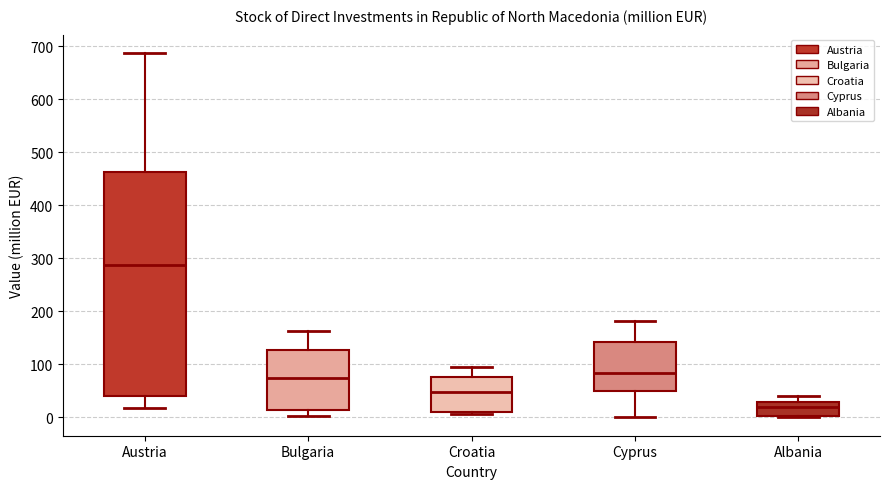

Reading left to right, transcribe this box plot: for each box, give where its median line is, the range the box spans, and where its two whiskers end, as read against the y-axis. The values are not printed on the chart, so give them approximately, as read against the axis.

Austria: median 290, box 40 to 460, whiskers 20 to 690
Bulgaria: median 70, box 10 to 130, whiskers 0 to 160
Croatia: median 50, box 10 to 80, whiskers 10 (just below the box's lower edge) to 100
Cyprus: median 80, box 50 to 140, whiskers 0 to 180
Albania: median 20, box 0 to 30, whiskers 0 to 40